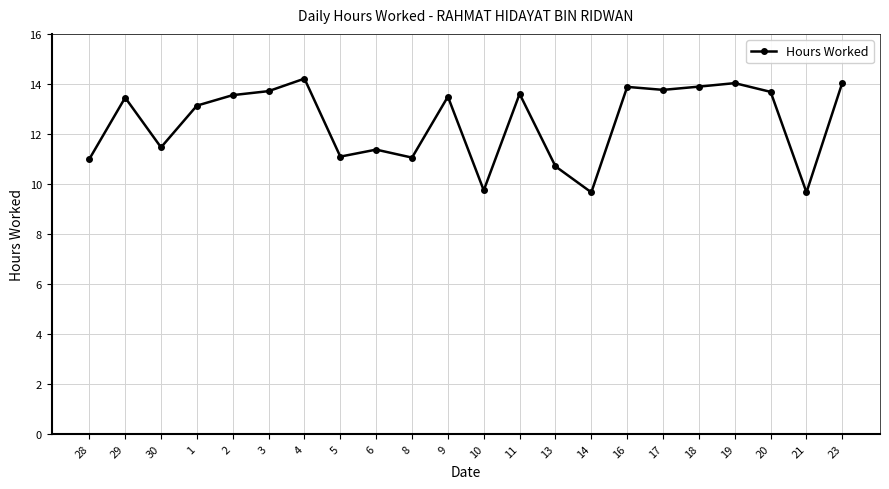

The value at 19 is 9.6. True or false?

False